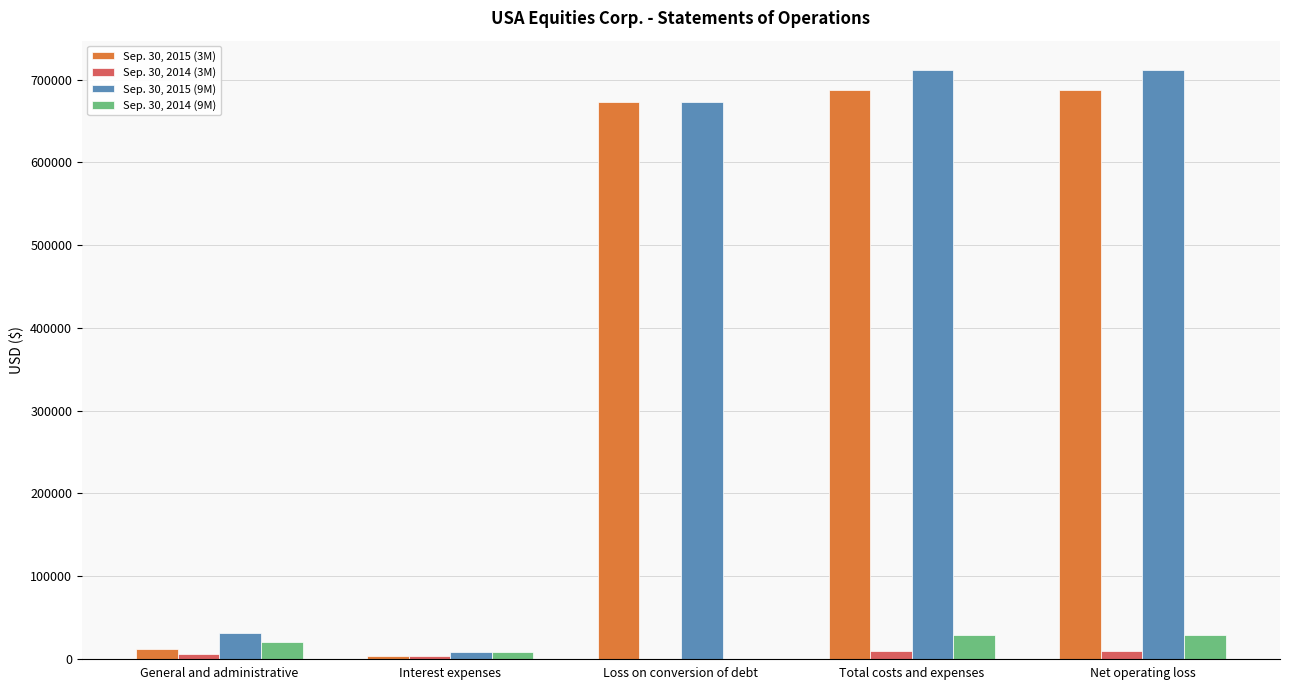

What is the greatest value displayed?

711581